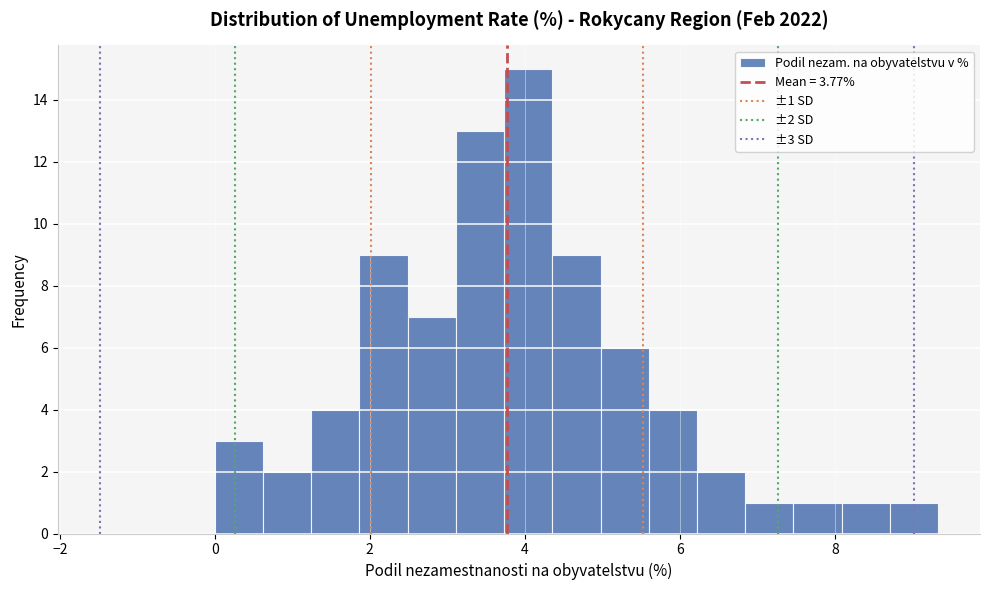

Around what value on the x-axis is the tallest bar? Give the approximate position of its centre, as read against the axis.

4.0